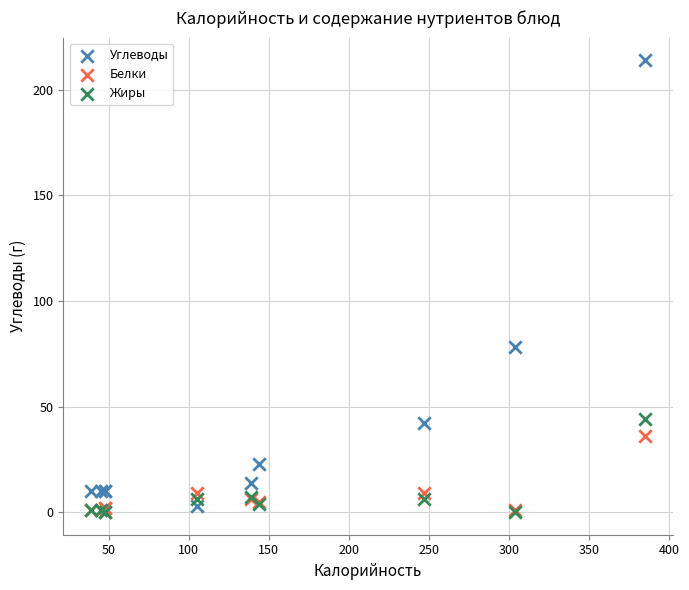

In the Углеводы series, what Y value is closest to 108?

78.0